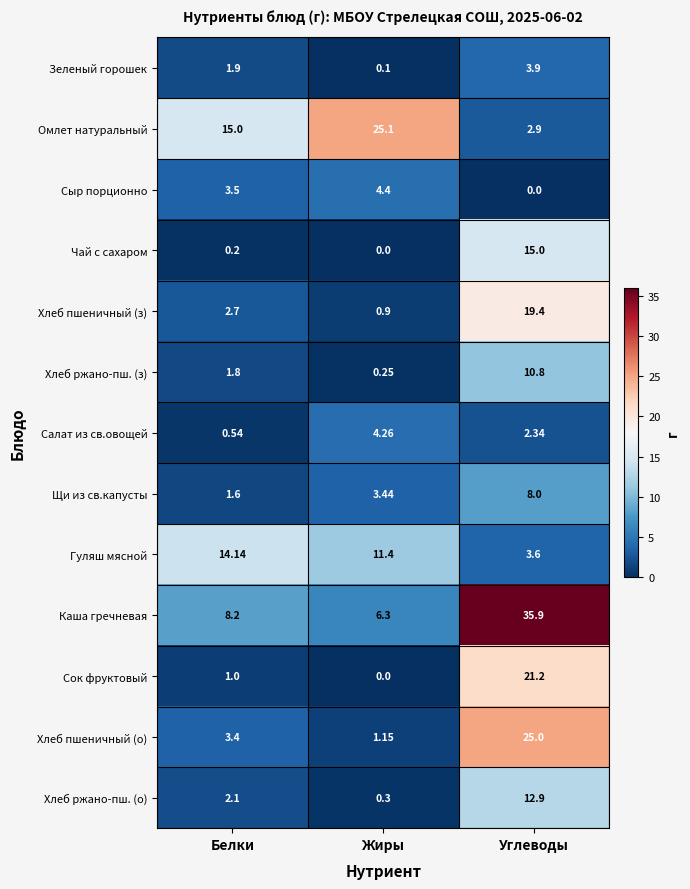

List the labels in order of Гуляш мясной value, smallest first.

Углеводы, Жиры, Белки